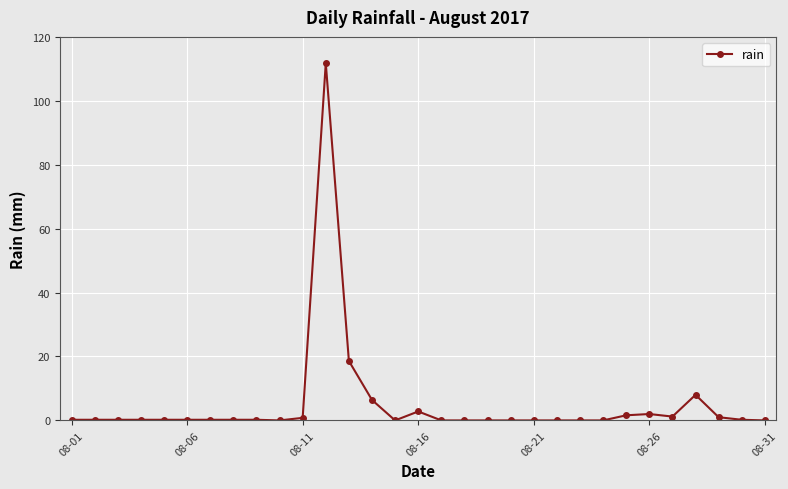

True or false: the data has more than 1 interior local peaks.

True